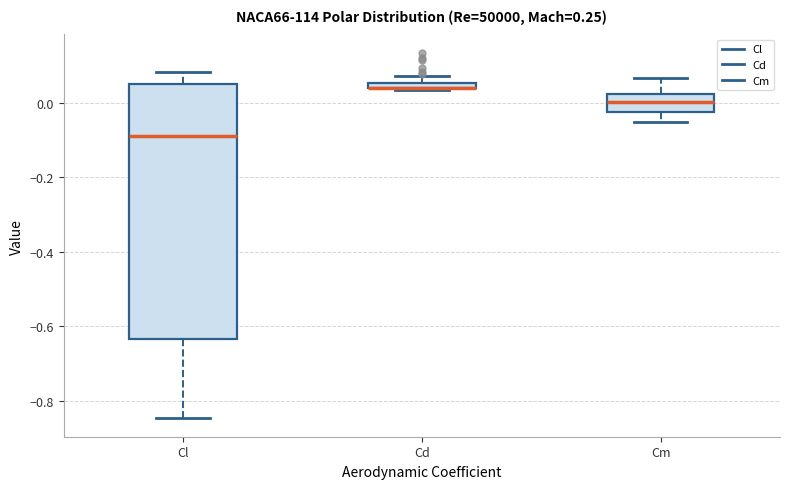

Which box is the tallest, from its lower edge to its upper edge?

Cl